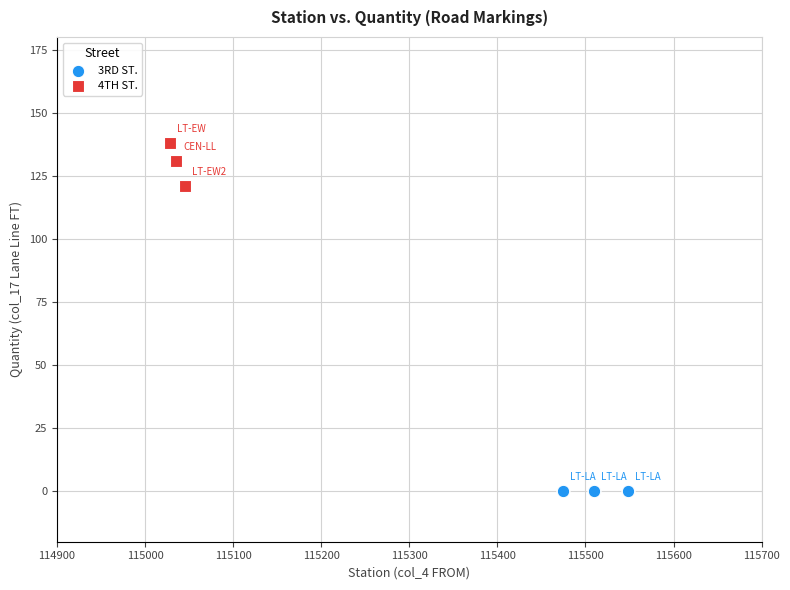

Which series contains the lowest Y value?

3RD ST.